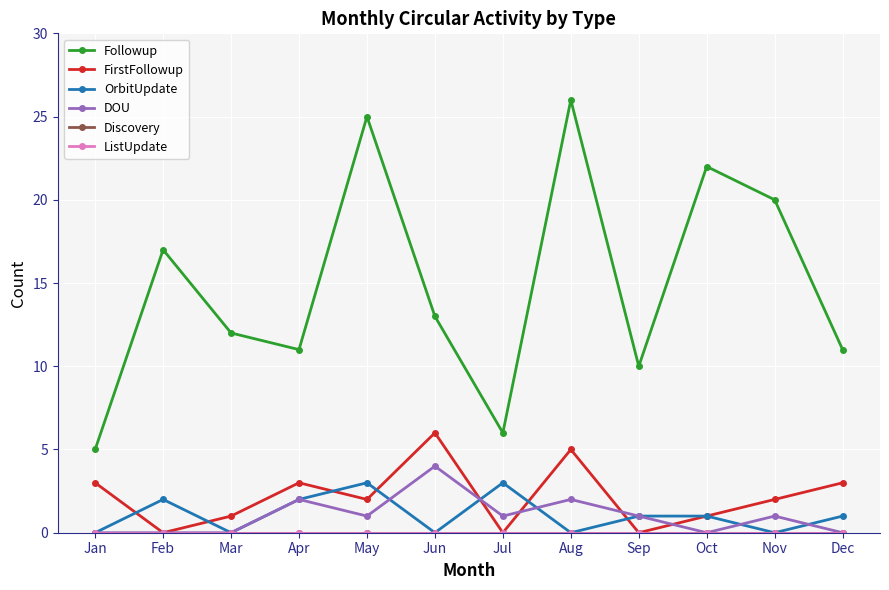

Which series changed the most between Mar and May?

Followup